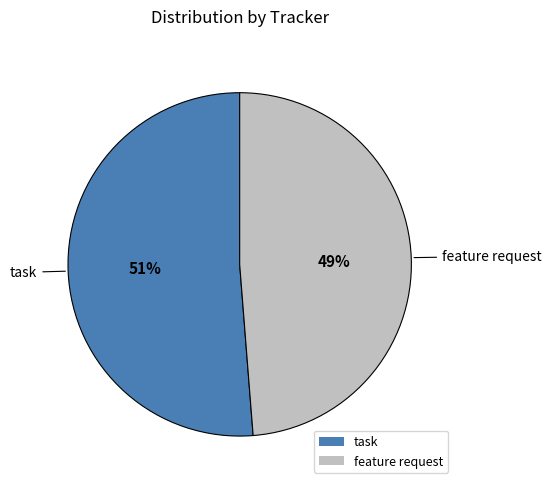

What is the majority slice?

task